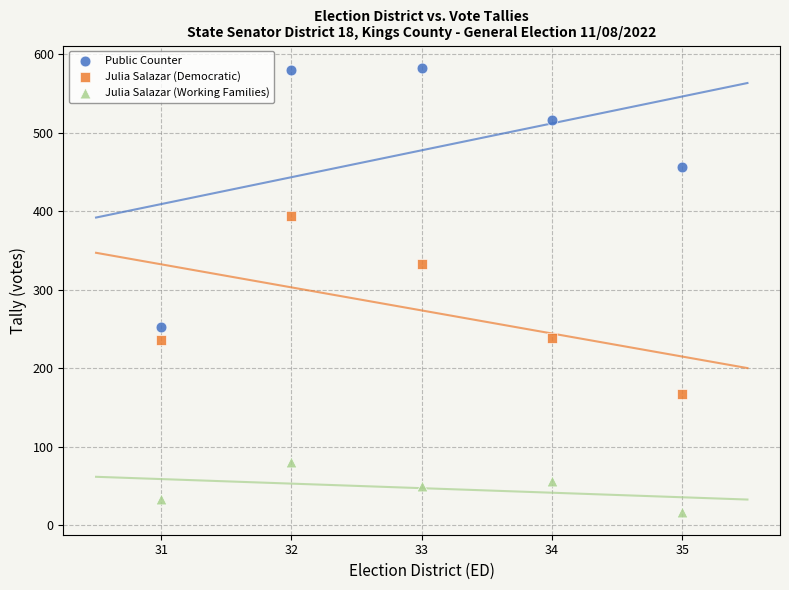

Which series has the largest Y range (max minus min)?

Public Counter